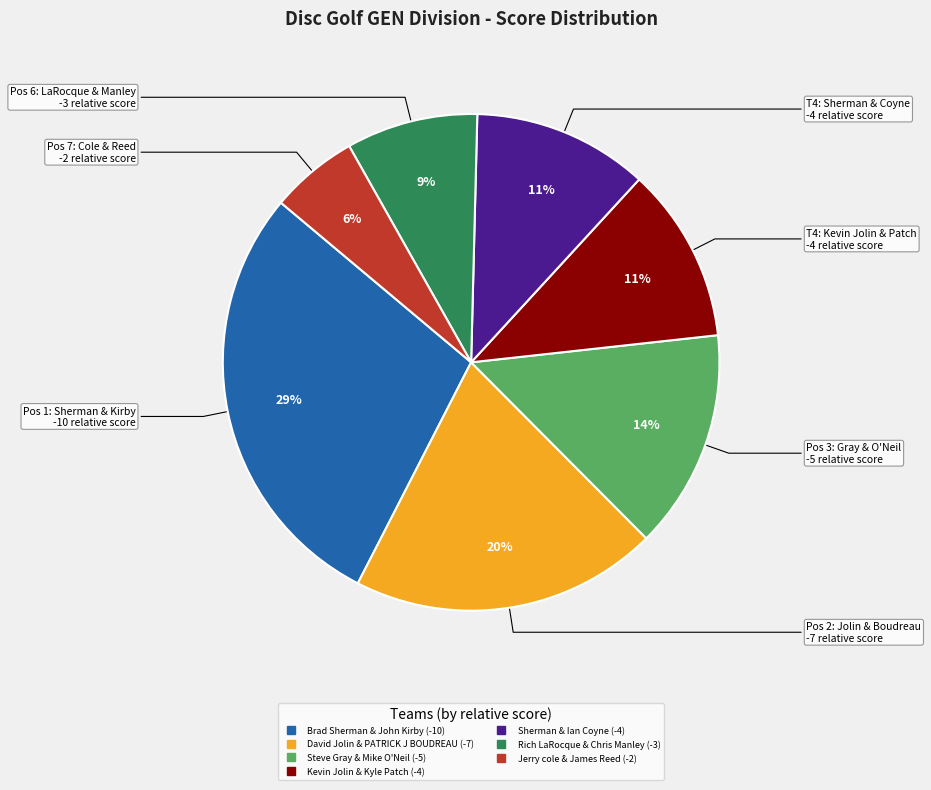

What percentage is the Brad Sherman & John Kirby (-10) slice, to the nearest percent?

29%